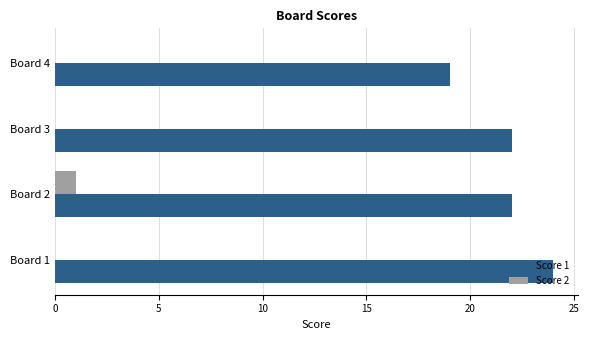

What is the highest value of the Score 2 series?

1